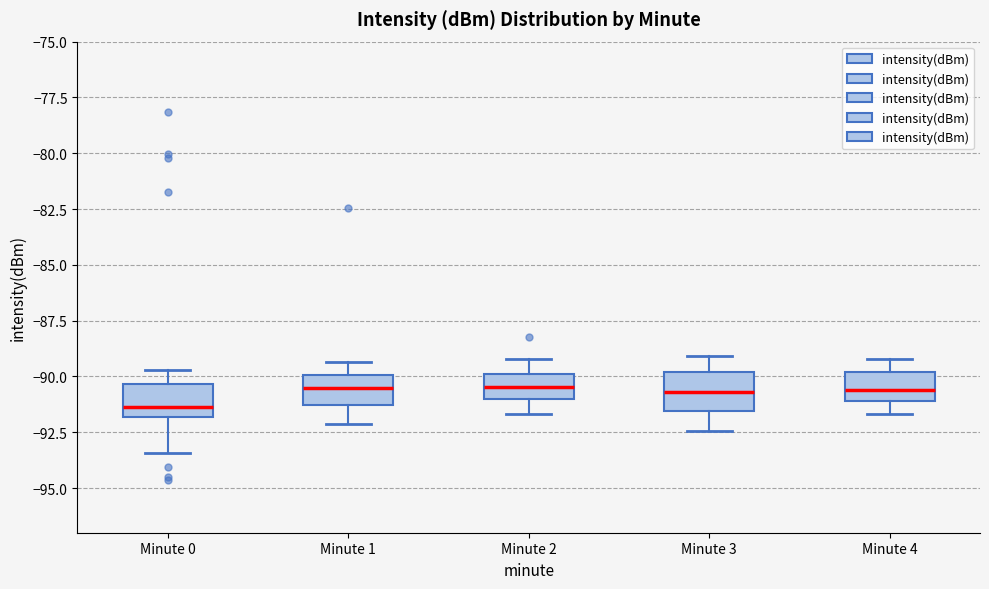

Reading left to right, read every box against the y-axis: the position of its median line, the range the box covers, and the ends of its whiskers. The values are not printed on the chart, so give them approximately, as read against the axis.

Minute 0: median -91.5, box -92.0 to -90.5, whiskers -93.5 to -89.5
Minute 1: median -90.5, box -91.5 to -90.0, whiskers -92.0 to -89.5
Minute 2: median -90.5, box -91.0 to -90.0, whiskers -91.5 to -89.0
Minute 3: median -90.5, box -91.5 to -90.0, whiskers -92.5 to -89.0
Minute 4: median -90.5, box -91.0 to -90.0, whiskers -91.5 to -89.0